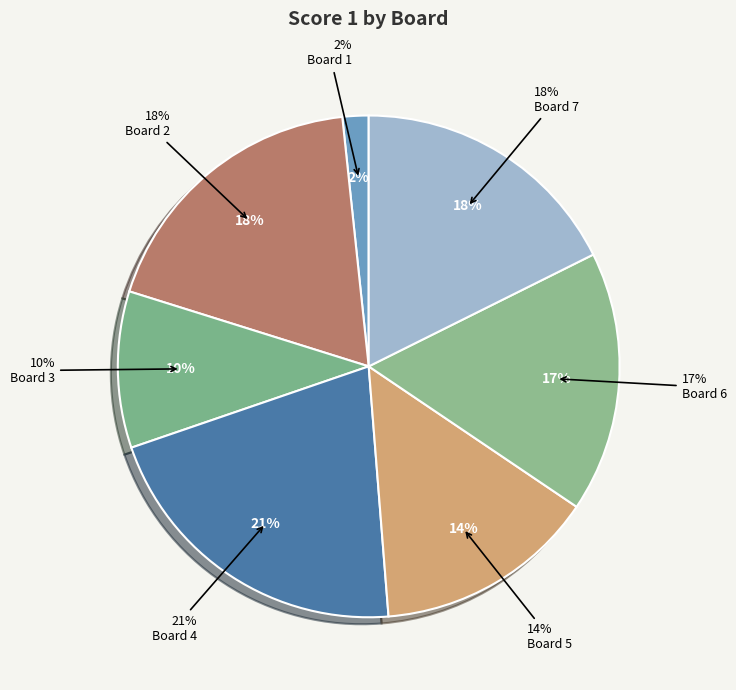

To the nearest percent, what portion does Board 2 represent?

18%